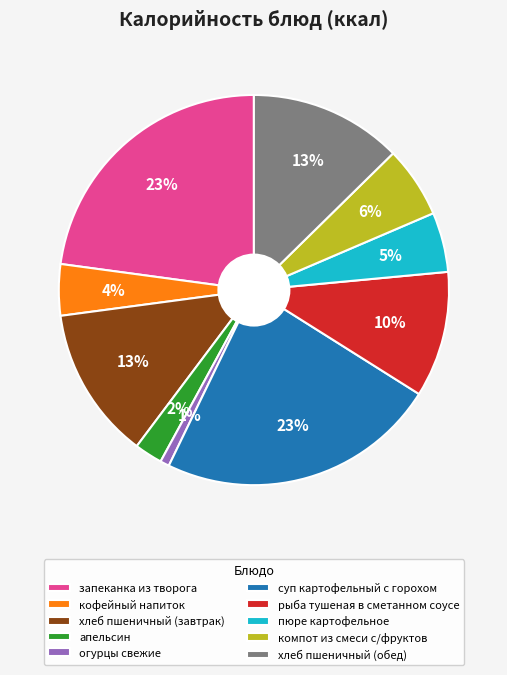

To the nearest percent, what percentage of the pie is огурцы свежие?

1%